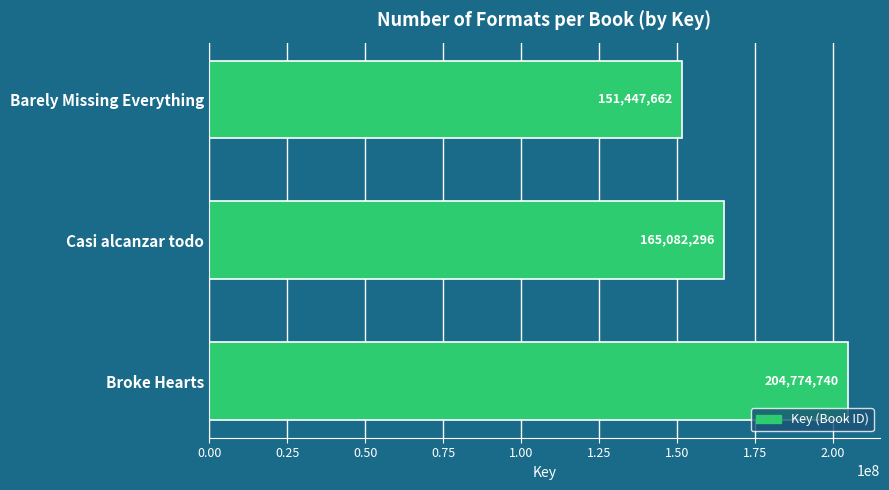

Which has a higher value, Casi alcanzar todo or Barely Missing Everything?

Casi alcanzar todo